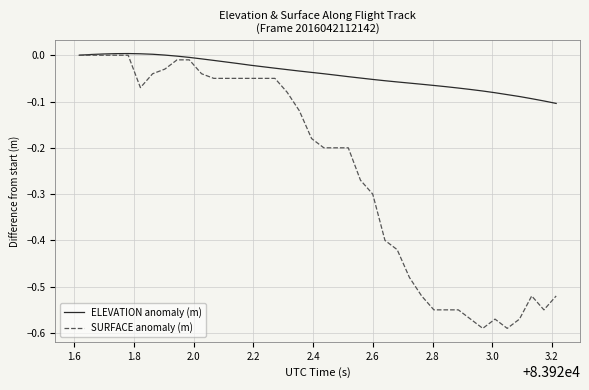

Which series has the largest total across all categories?

ELEVATION anomaly (m)